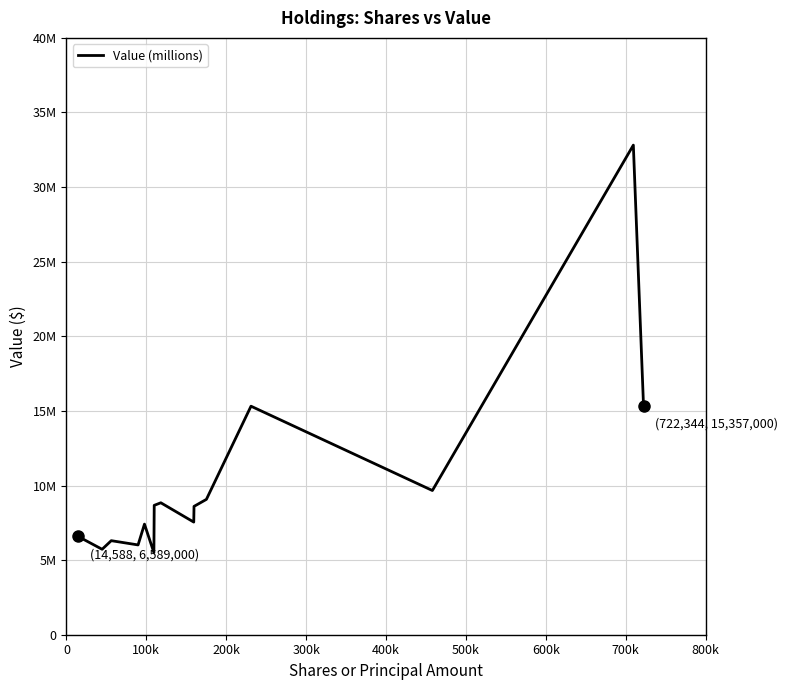

What is the average value?

10229267